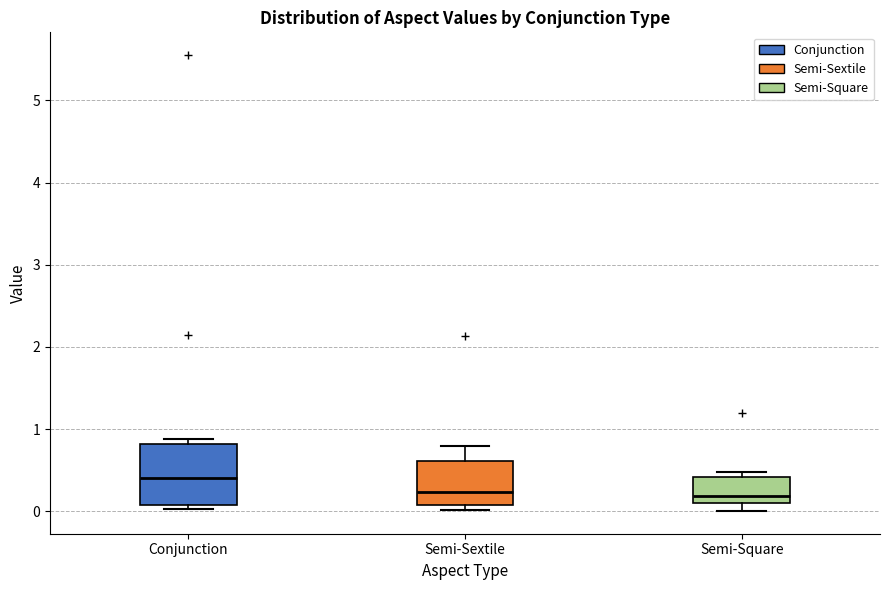

Reading left to right, read every box against the y-axis: the position of its median line, the range the box covers, and the ends of its whiskers. The values are not printed on the chart, so give them approximately, as read against the axis.

Conjunction: median 0.4, box 0.1 to 0.8, whiskers 0.0 to 0.9
Semi-Sextile: median 0.2, box 0.1 to 0.6, whiskers 0.0 to 0.8
Semi-Square: median 0.2, box 0.1 to 0.4, whiskers 0.0 to 0.5